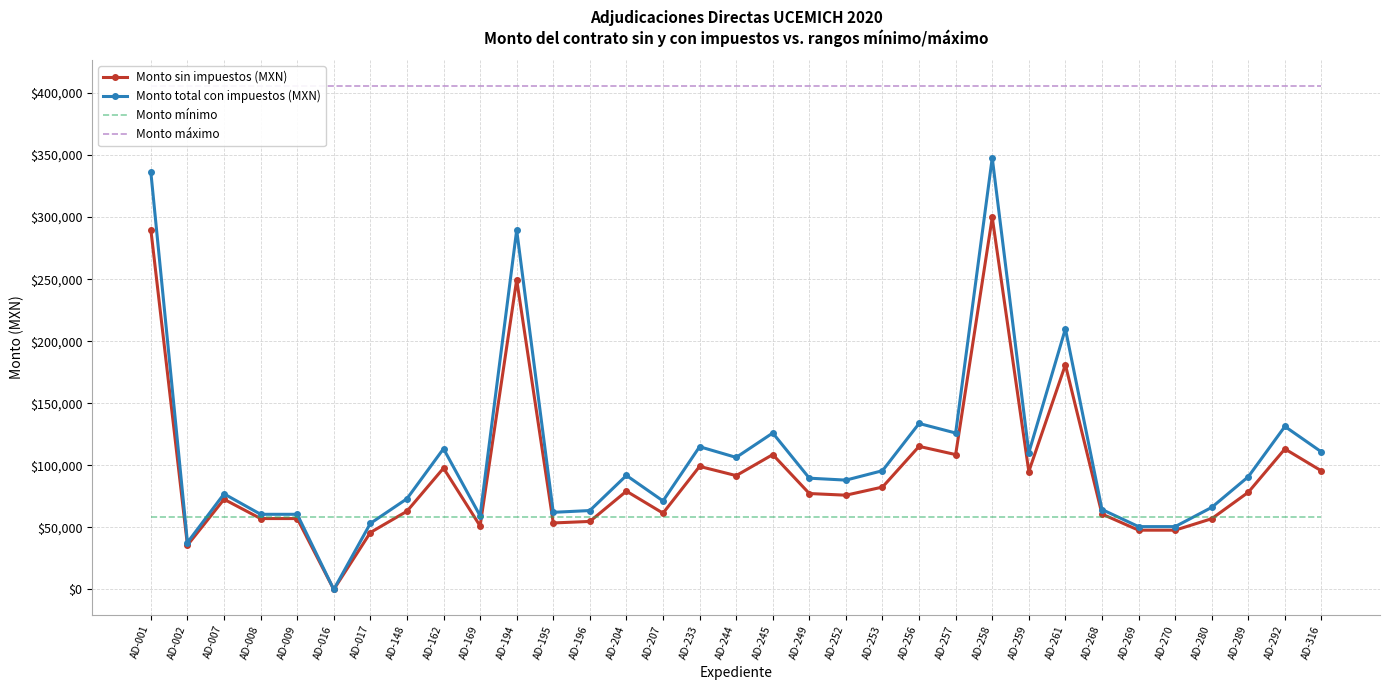

How many data points does each series have?

33